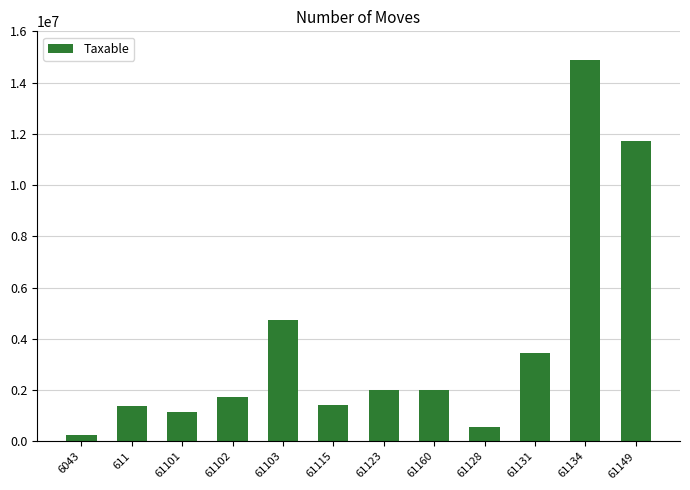

What is the value of the 10th bar from the left?

3437988